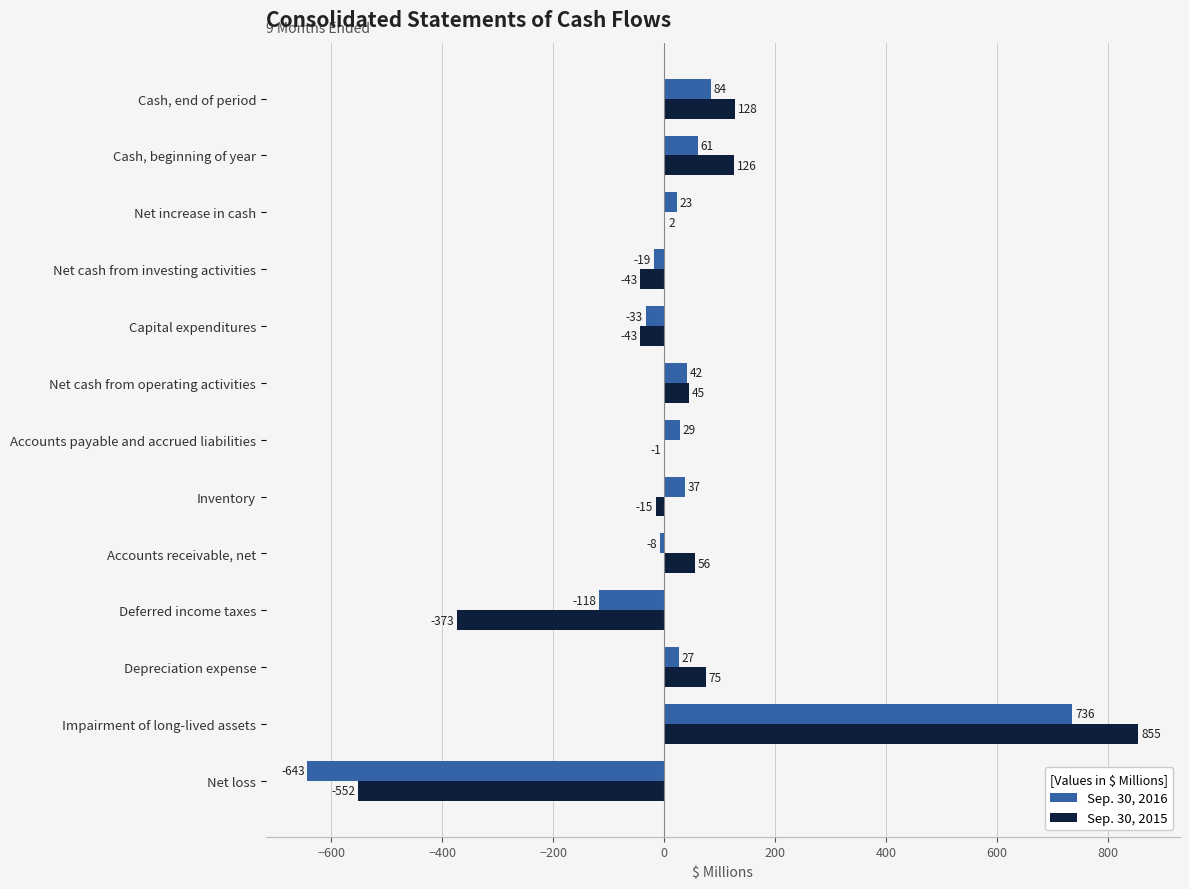

Where is Sep. 30, 2016 nearest to the value 46?

Net cash from operating activities